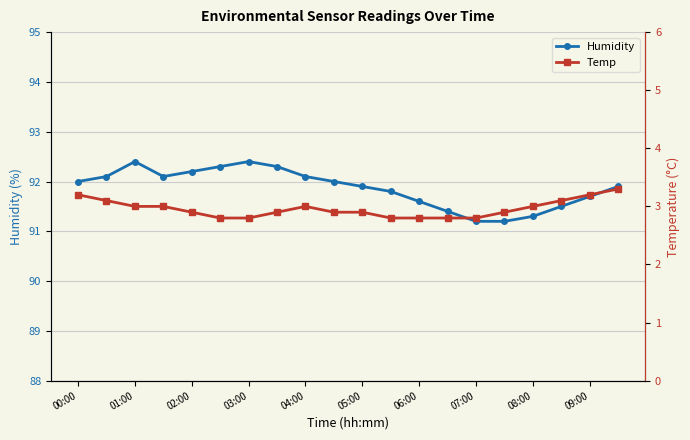

True or false: Humidity has more than 0 points higher than both neighbors.

True